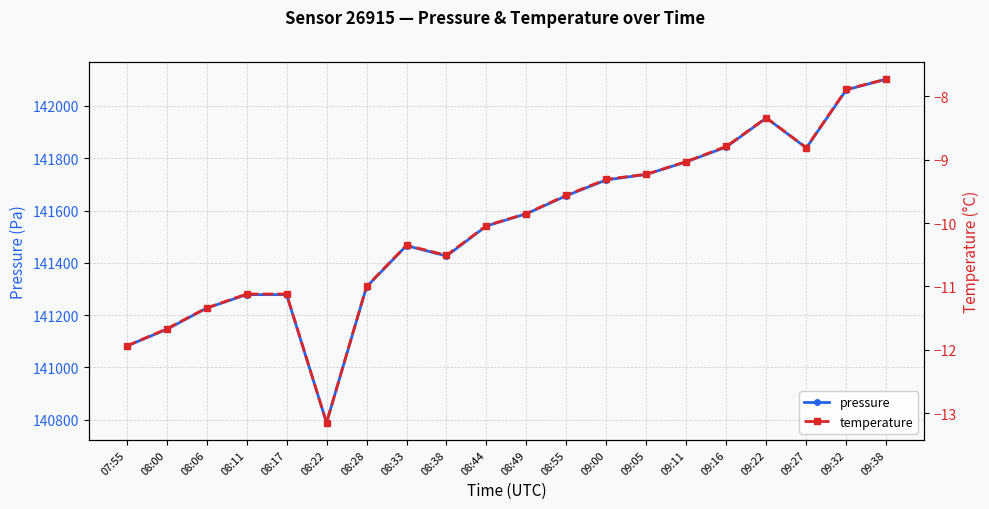

Is the value of pressure at 08:28 greater than the value of temperature at 08:49?

Yes